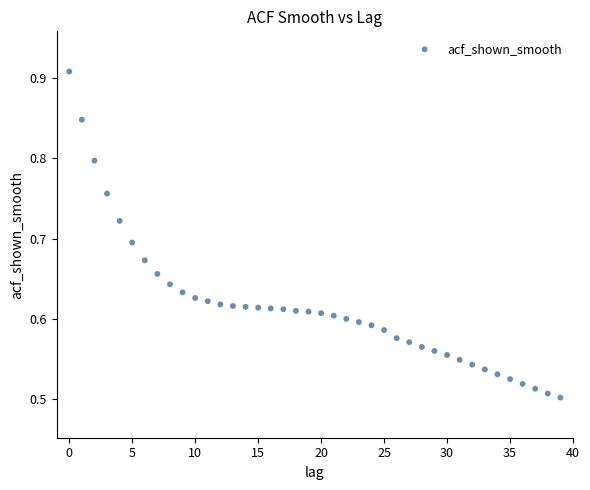

What is the range of Y values (max minus min)?

0.4